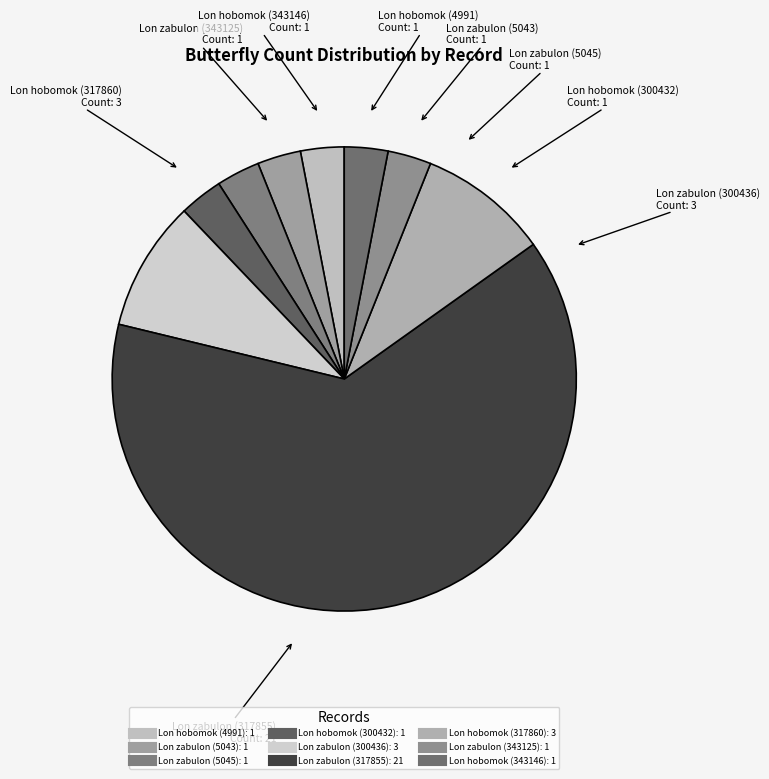

Which category has the biggest portion of the pie?

Lon zabulon (317855)